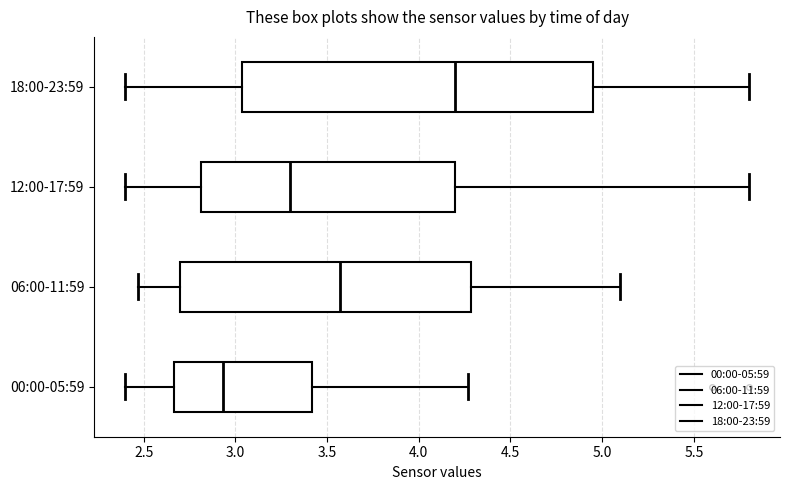

Where does the left whisker of the box for 06:00-11:59 end on the x-axis? The values are not printed on the chart, so give them approximately, as read against the axis.

2.45